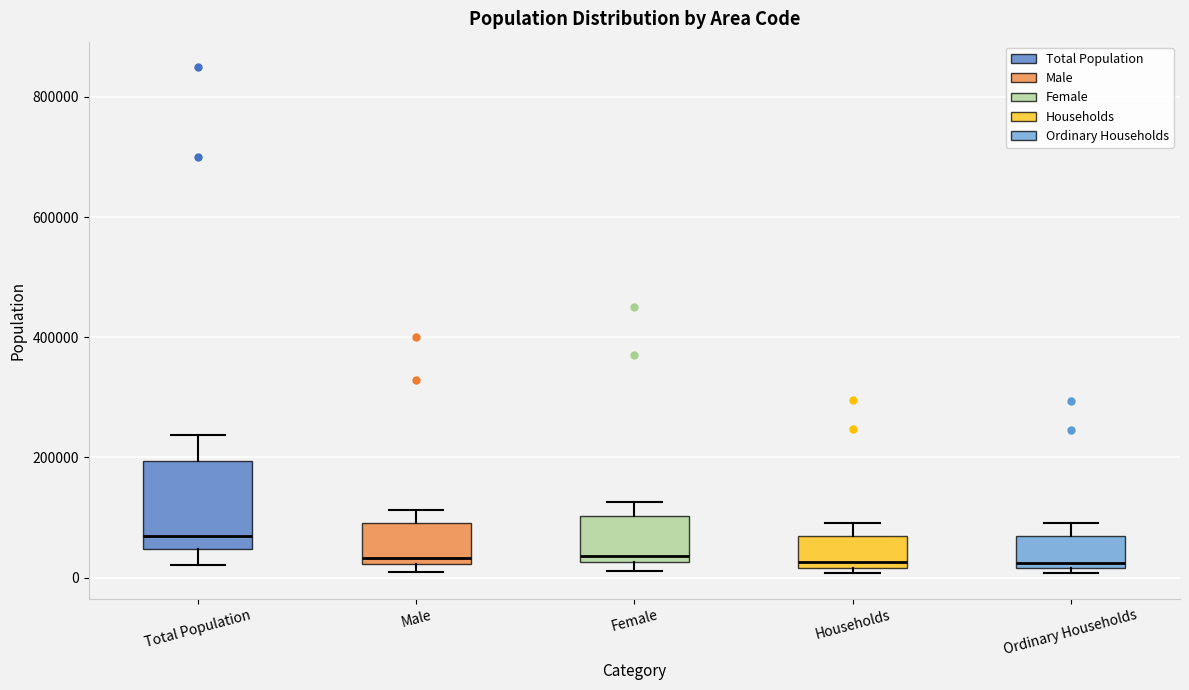

Where is the lower edge of the box for Households on the y-axis? The values are not printed on the chart, so give them approximately, as read against the axis.

20000